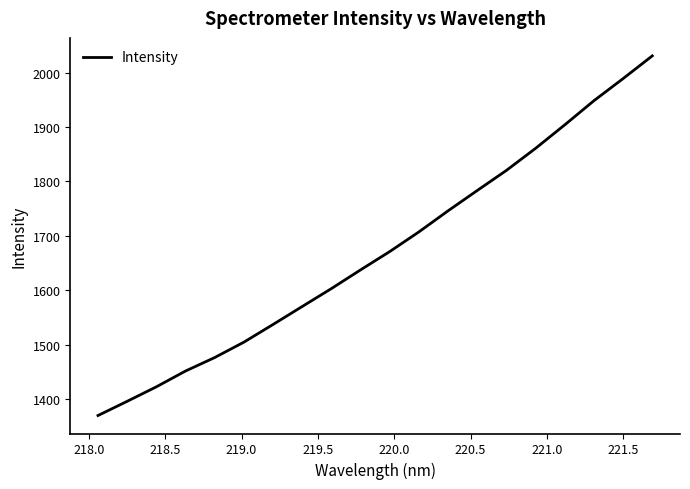

What is the smallest value displayed?

1369.6